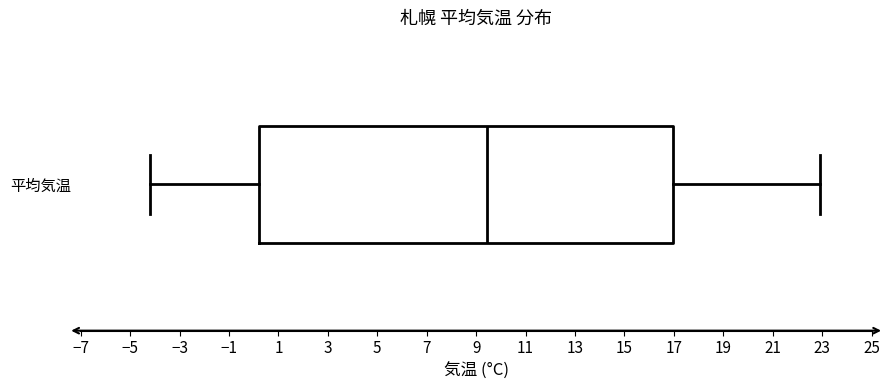

Transcribe this box plot: give where the median line is, the range the box spans, and where the two whiskers end, as read against the x-axis. The values are not printed on the chart, so give them approximately, as read against the axis.

median 9.4, box 0.2 to 17.0, whiskers -4.2 to 23.0